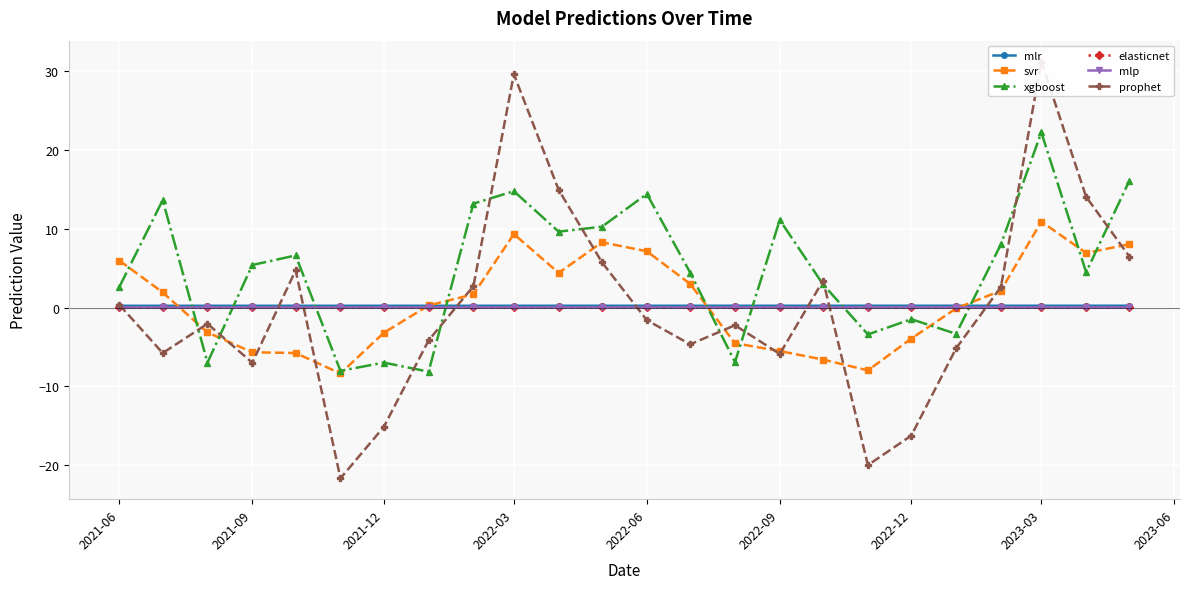

What are all the series names shown in the legend?

mlr, svr, xgboost, elasticnet, mlp, prophet